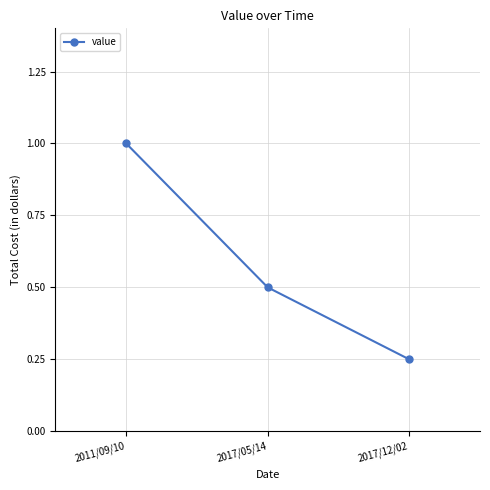

Where is the data nearest to the value 0?

2017/12/02